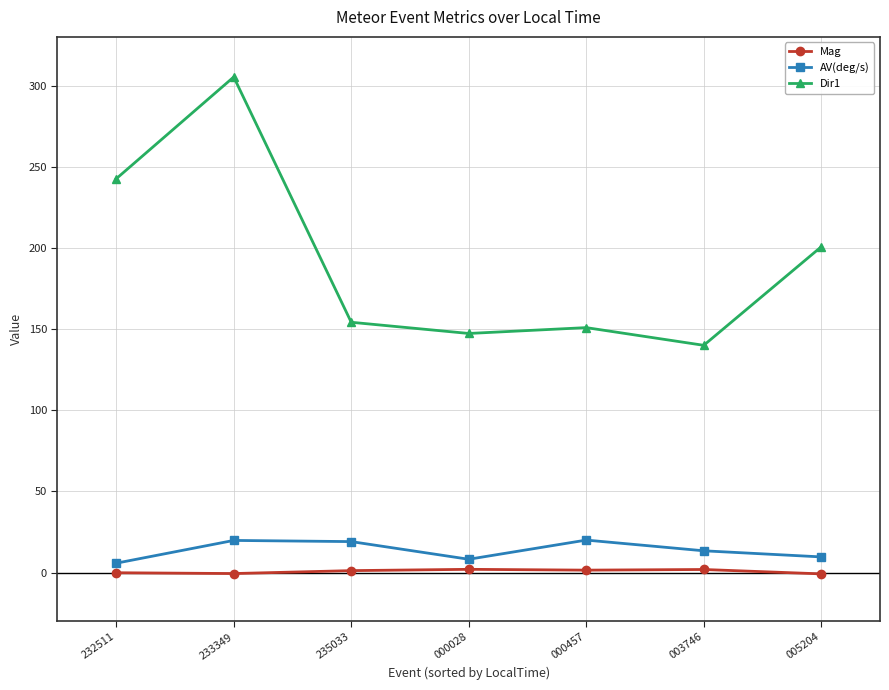

What is the minimum value for Dir1?

140.0